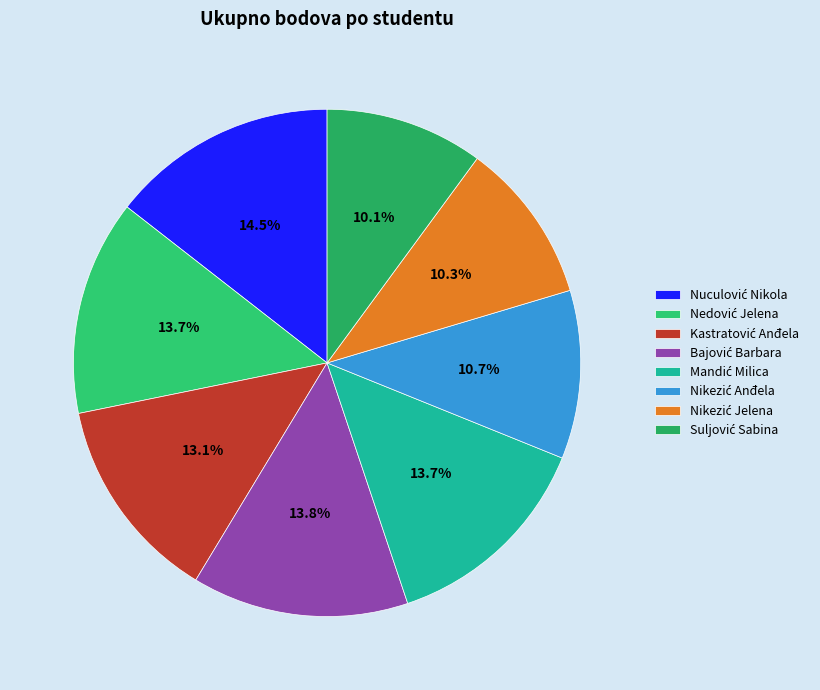

Is there any slice that represents more than half of the pie?

No